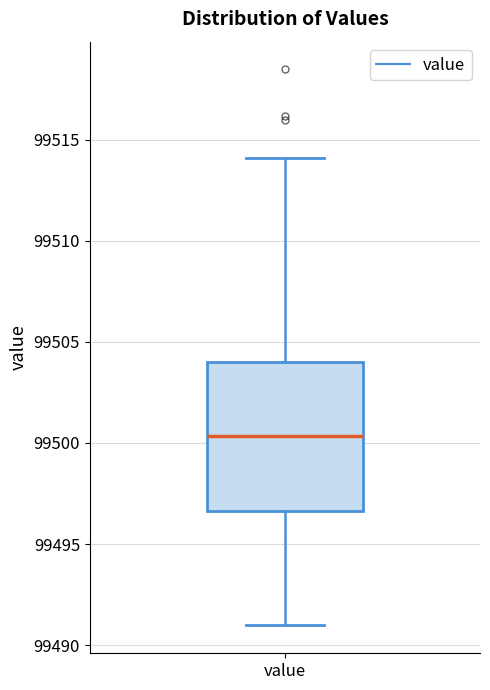

Where is the upper edge of the box for value on the y-axis? The values are not printed on the chart, so give them approximately, as read against the axis.

99504.0